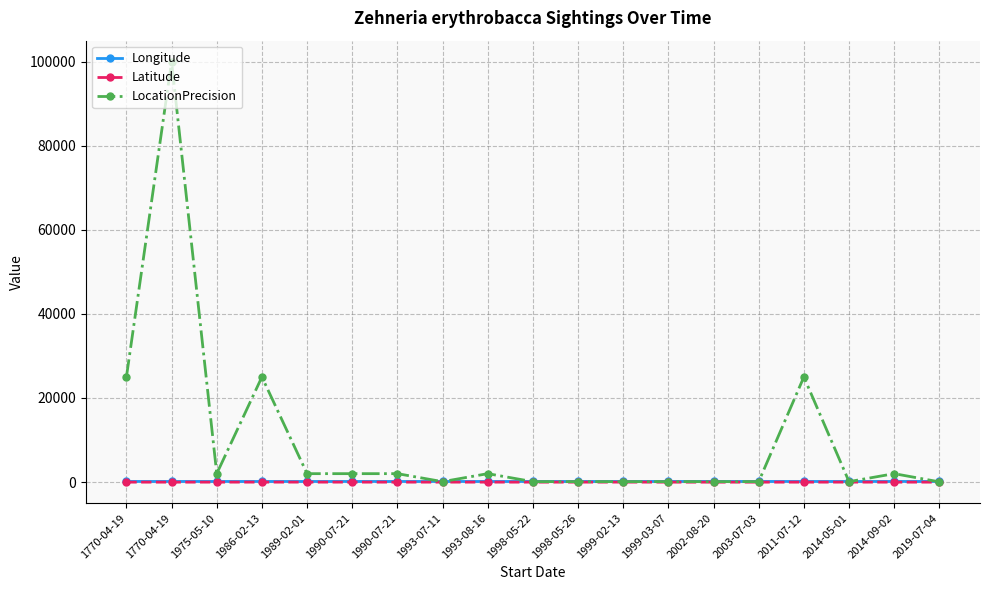

Rank the series at 1989-02-01 from lowest to highest value.

Latitude, Longitude, LocationPrecision